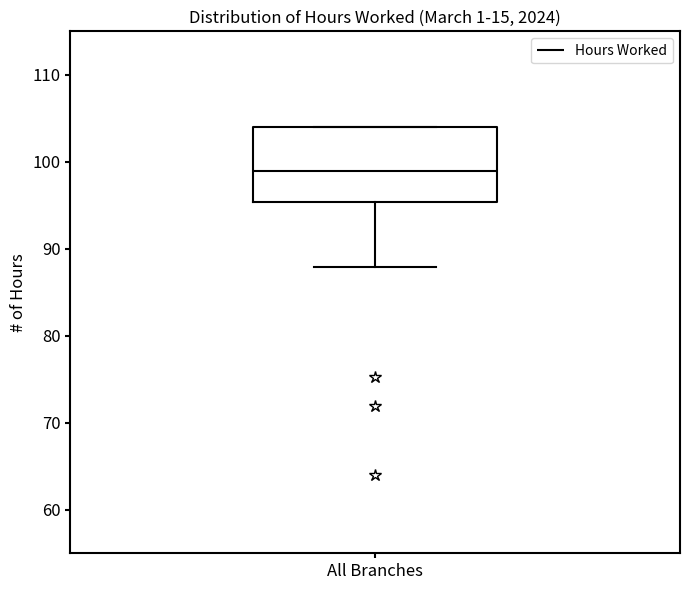

Where does the lower whisker of the box for All Branches end on the y-axis? The values are not printed on the chart, so give them approximately, as read against the axis.

88